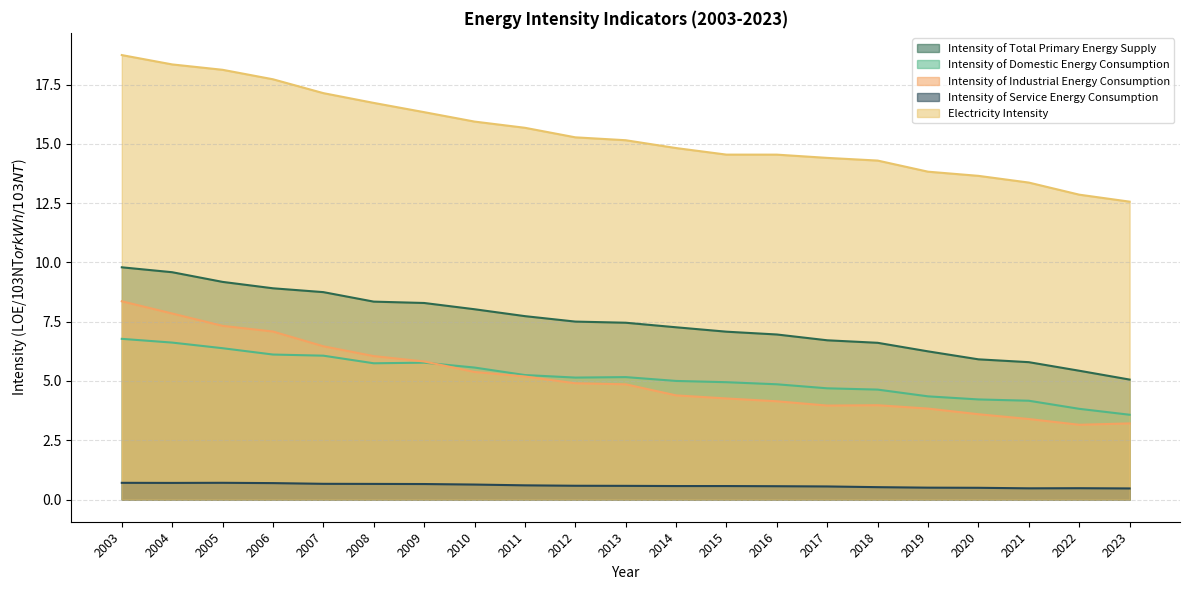

At which label is Intensity of Industrial Energy Consumption closest to 5?

2012